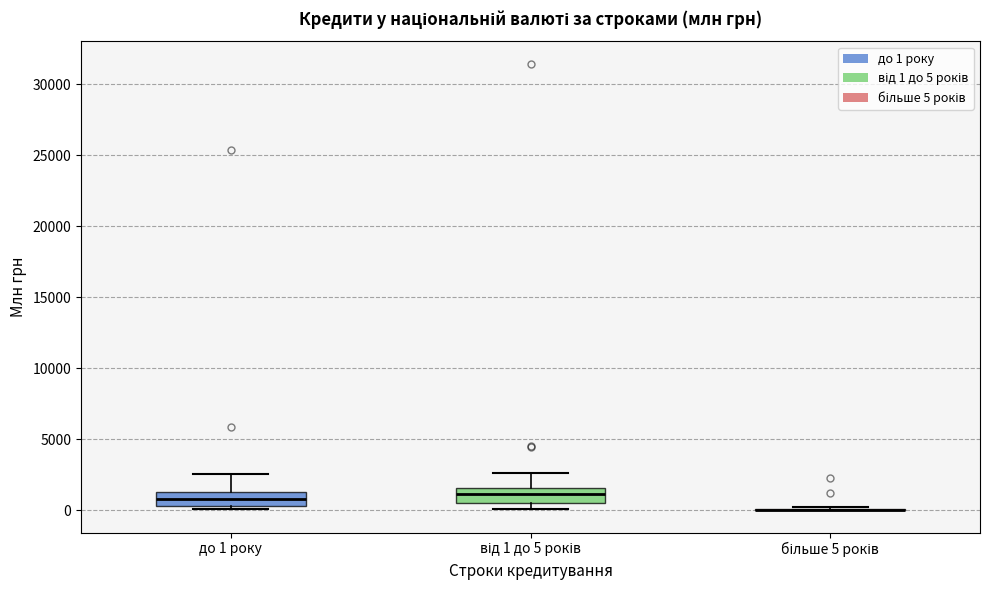

Reading left to right, transcribe this box plot: for each box, give where its median line is, the range the box spans, and where its two whiskers end, as read against the y-axis. The values are not printed on the chart, so give them approximately, as read against the axis.

до 1 року: median 1000, box 500 to 1500, whiskers 0 to 2500
від 1 до 5 років: median 1000, box 500 to 1500, whiskers 0 to 2500
більше 5 років: box collapsed to a line at 0, whiskers 0 to 500